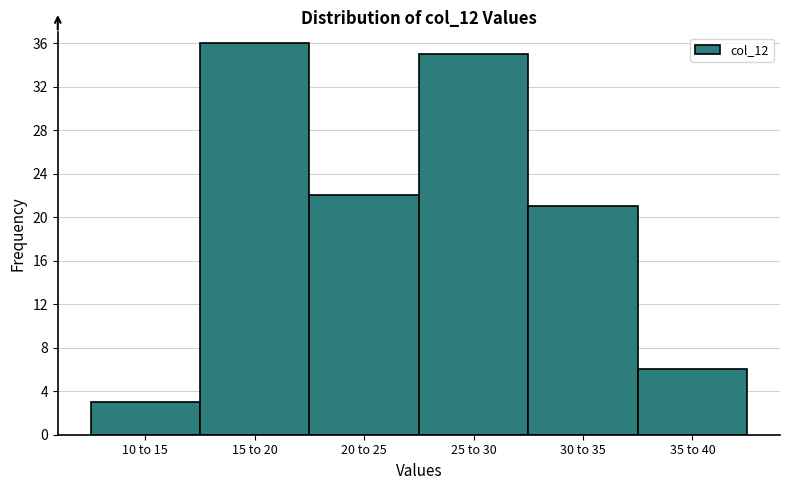

Reading right to left, list all the values displayed in this chart.

6	21	35	22	36	3